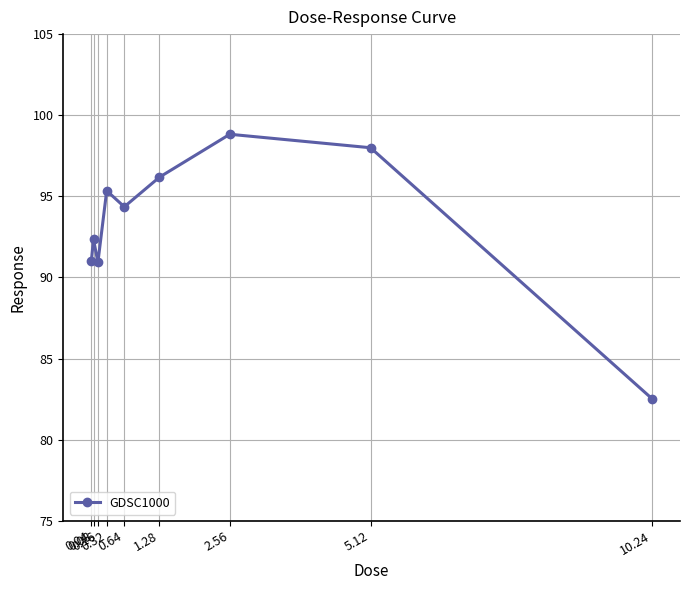

What is the ratio of the value at 1.28 to the value at 0.64?

1.0